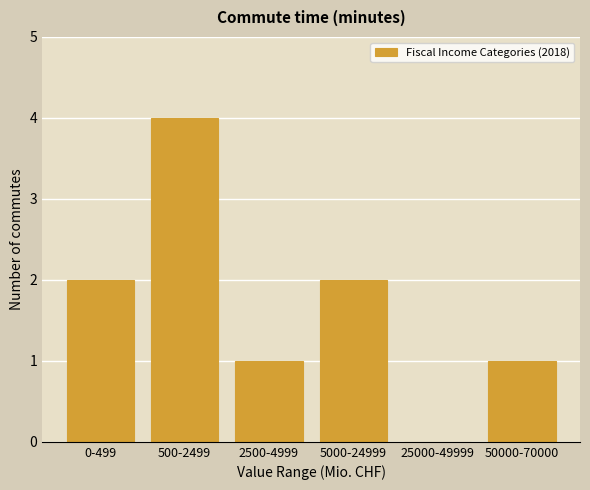

Reading left to right, extract all data points from this chart.

0-499=2	500-2499=4	2500-4999=1	5000-24999=2	25000-49999=0	50000-70000=1